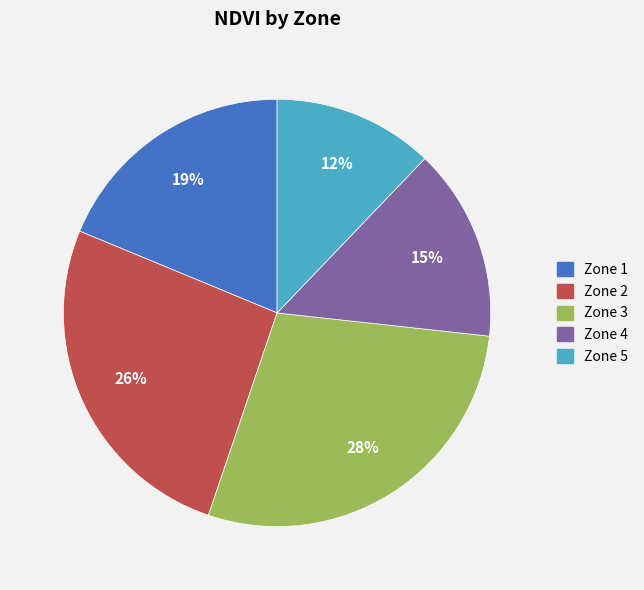

To the nearest percent, what portion does Zone 5 represent?

12%